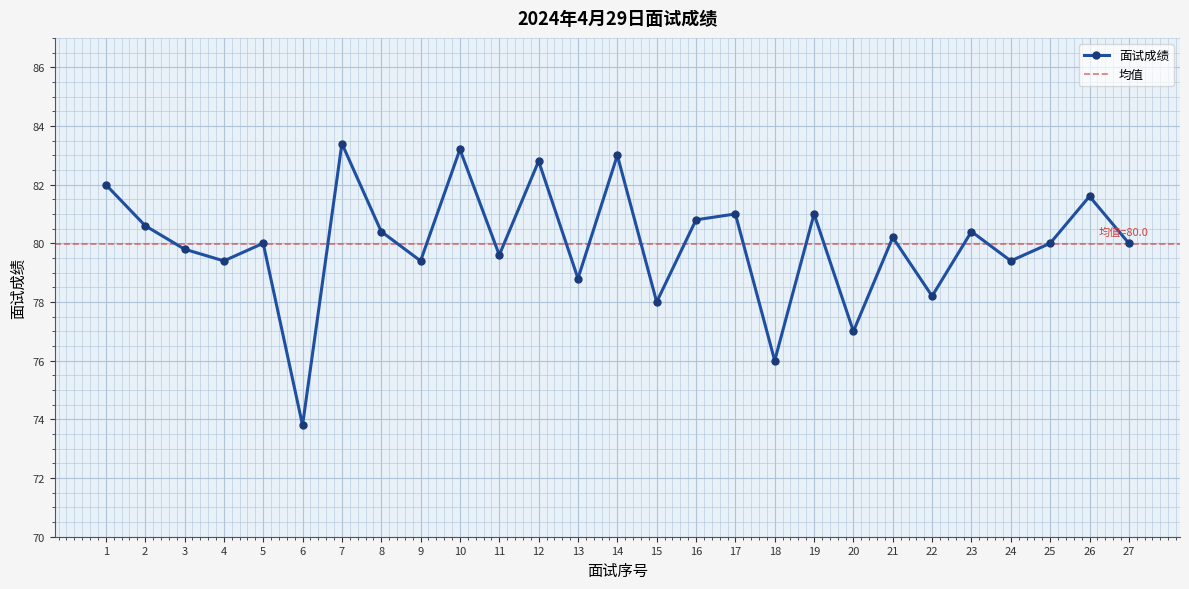

Reading left to right, what are all the values shown in this chart?

82.0	80.6	79.8	79.4	80.0	73.8	83.4	80.4	79.4	83.2	79.6	82.8	78.8	83.0	78.0	80.8	81.0	76.0	81.0	77.0	80.2	78.2	80.4	79.4	80.0	81.6	80.0